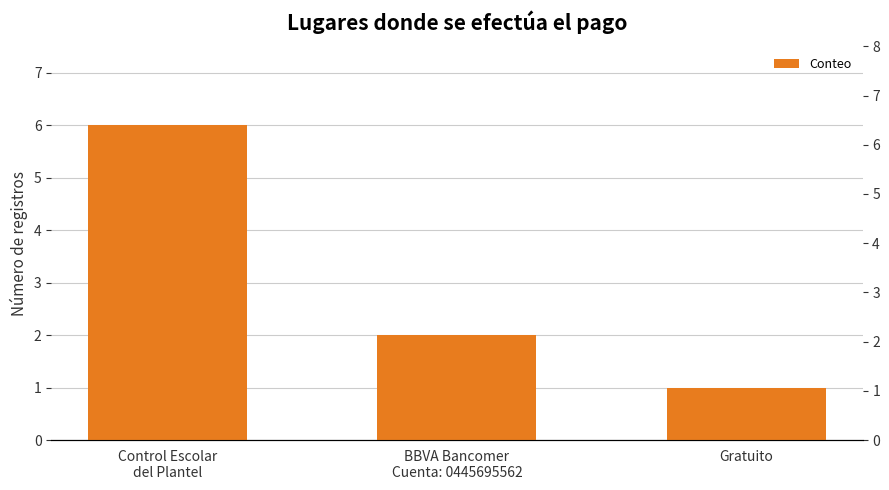

What is the value of the 1st bar from the left?

6